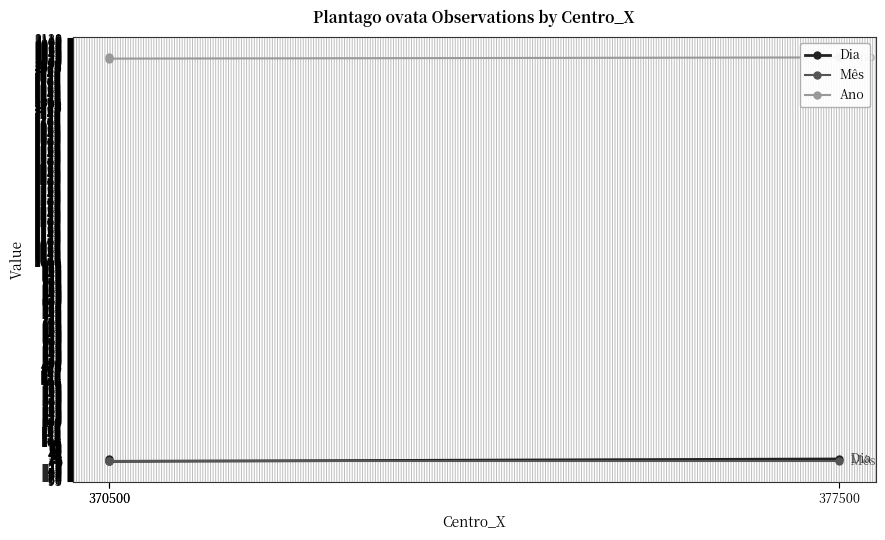

Is it true that Ano equals 3366 at 370500?

False